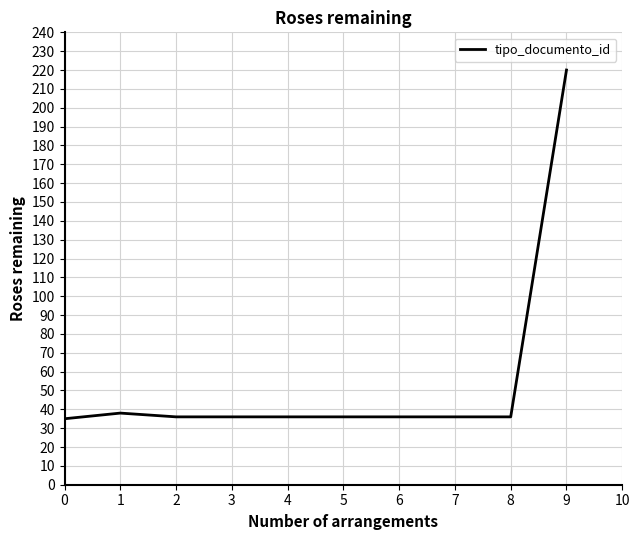

Which has a higher value, 1 or 3?

1